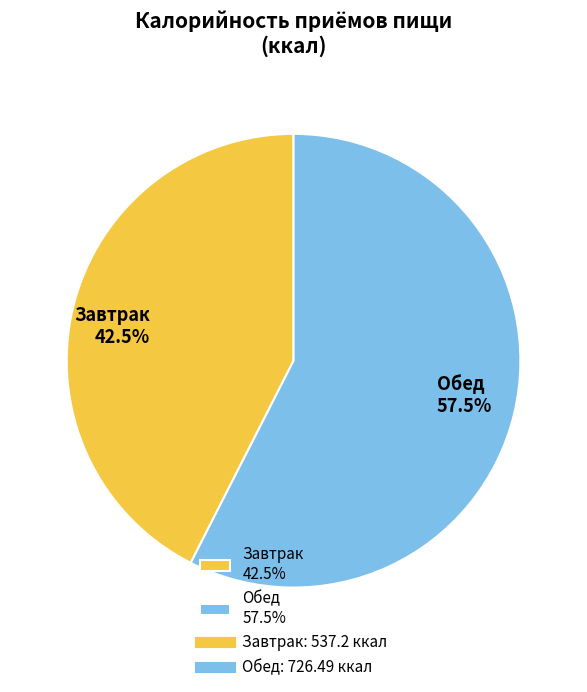

How many slices are in this pie chart?

2